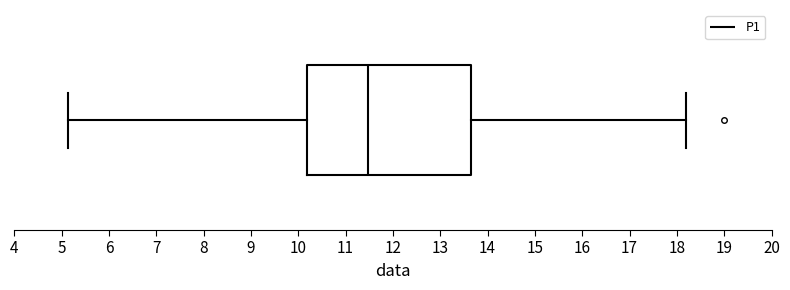

Transcribe this box plot: give where the median line is, the range the box spans, and where the two whiskers end, as read against the x-axis. The values are not printed on the chart, so give them approximately, as read against the axis.

median 11.5, box 10.2 to 13.7, whiskers 5.1 to 18.2